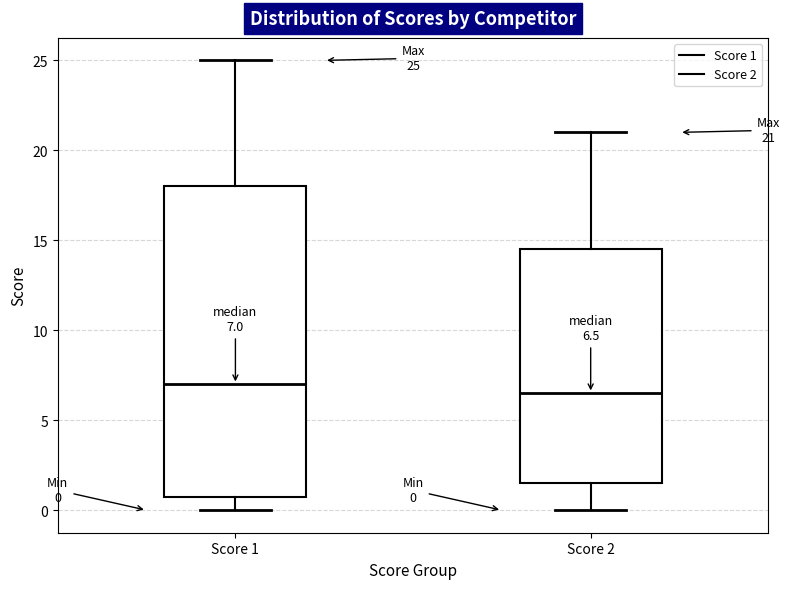

Which box has the highest median line?

Score 1